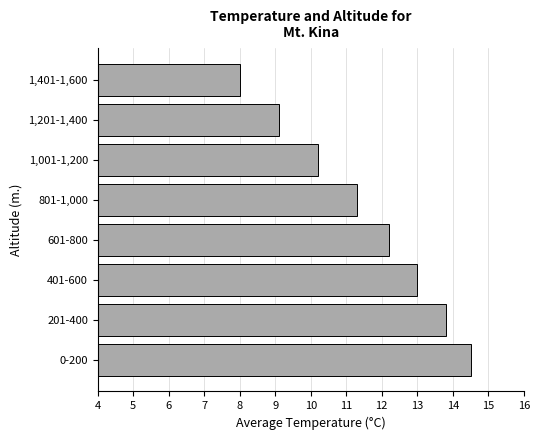

Reading bottom to top, list all the values displayed in this chart.

0-200=14.5	201-400=13.8	401-600=13.0	601-800=12.2	801-1,000=11.3	1,001-1,200=10.2	1,201-1,400=9.1	1,401-1,600=8.0